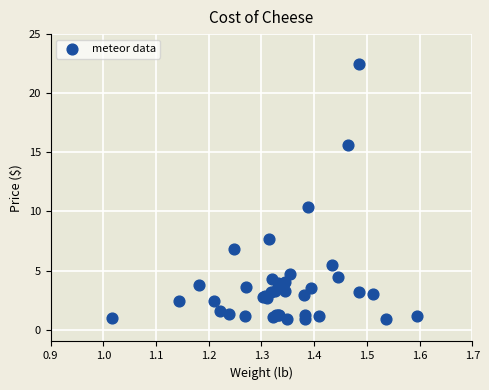

What Y value in the scatter plot is closest to 11?

10.4